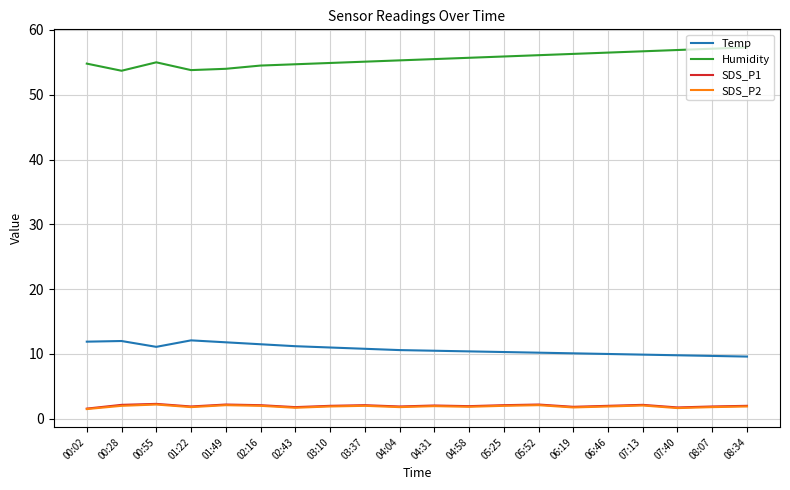

What is the total value across all series at 07:13?

70.8